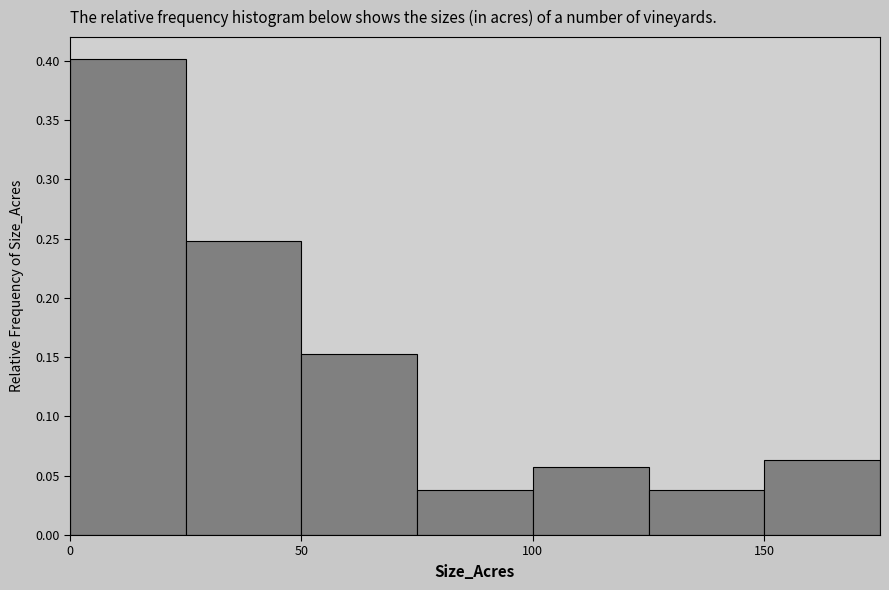

Reading left to right, transcribe this chart: for each bar, give the range it covers on the x-axis and its height. The values are not printed on the chart, so give them approximately, as read against the axis.

0 to 25: 0.400
25 to 50: 0.250
50 to 75: 0.155
75 to 100: 0.040
100 to 125: 0.055
125 to 150: 0.040
150 to 175: 0.065